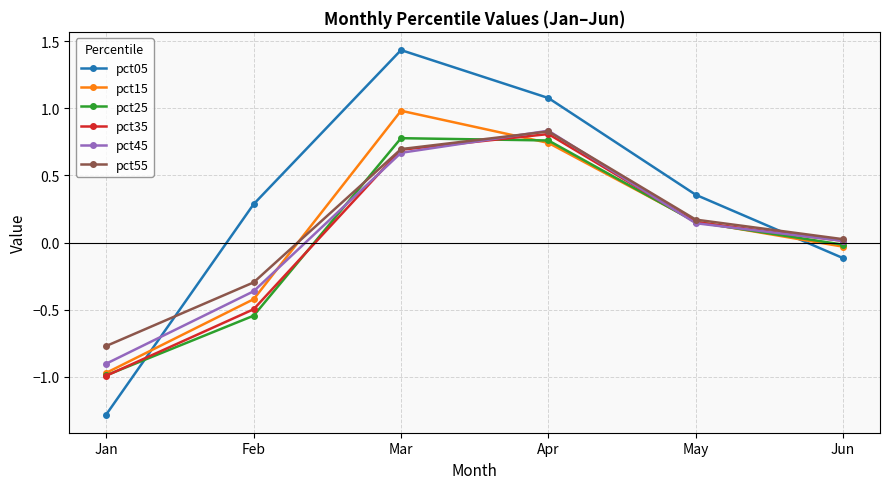

True or false: pct35 has a value of 0.7 at Mar.

True